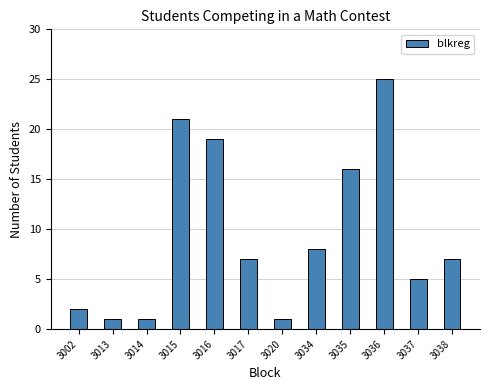

Approximately how many times larger is the value at 3035 compared to 3002?

8.0